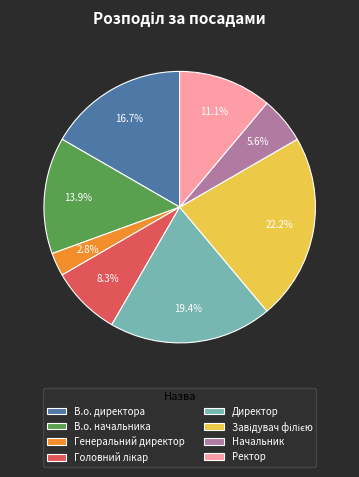

What is the smallest slice in the pie chart?

Генеральний директор